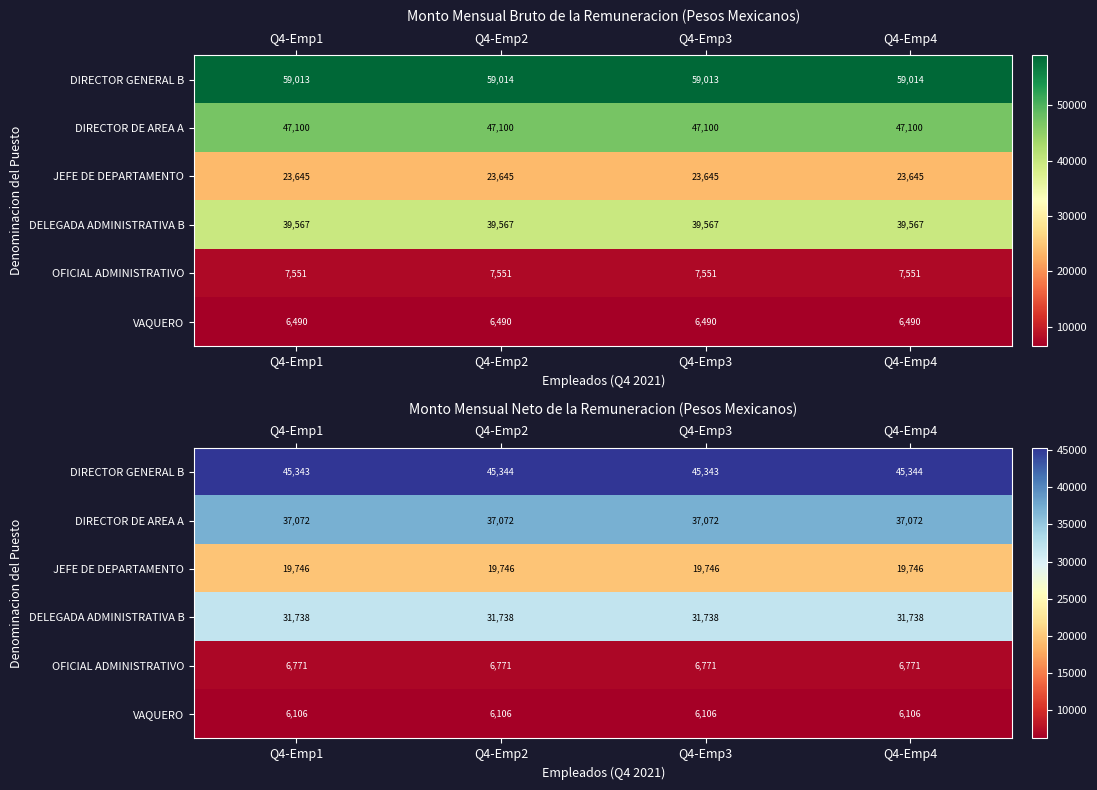

The DELEGADA ADMINISTRATIVA B series shows 17957.5 at Q4-Emp3. True or false?

False